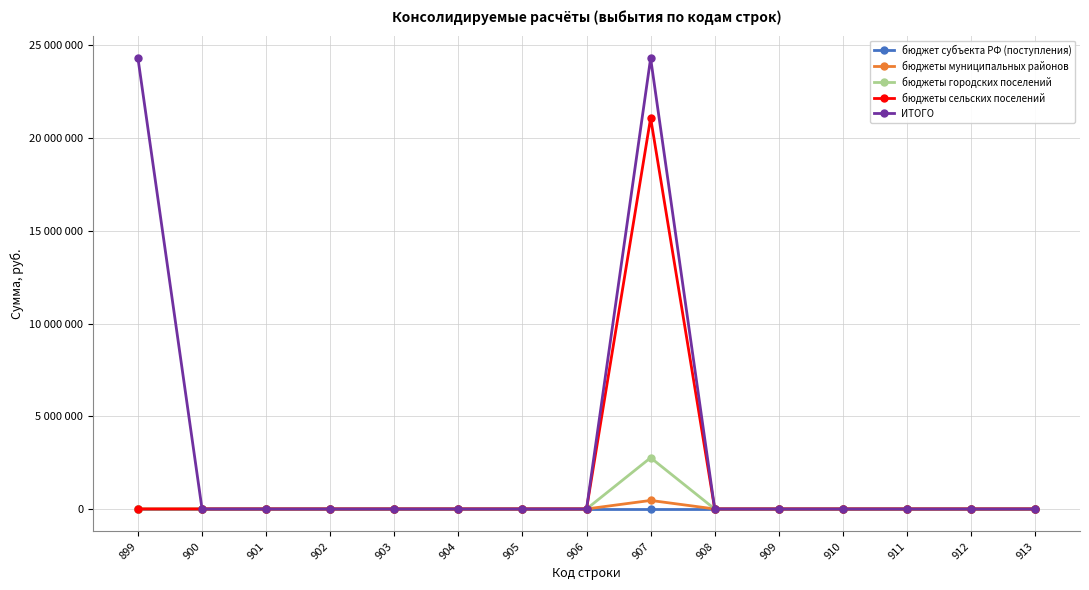

What are all the series names shown in the legend?

бюджет субъекта РФ (поступления), бюджеты муниципальных районов, бюджеты городских поселений, бюджеты сельских поселений, ИТОГО